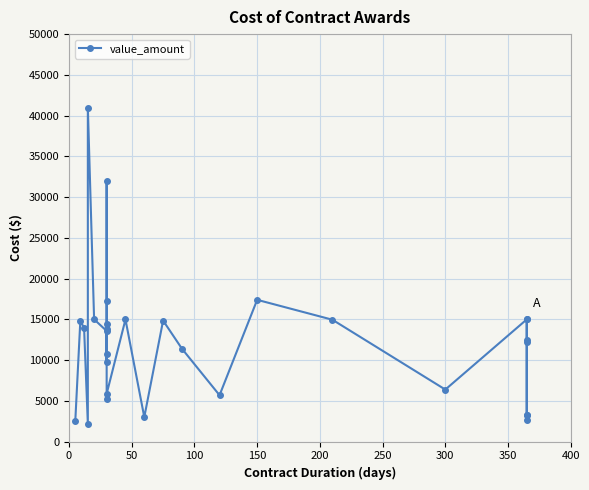

What is the smallest value displayed?

2187.0